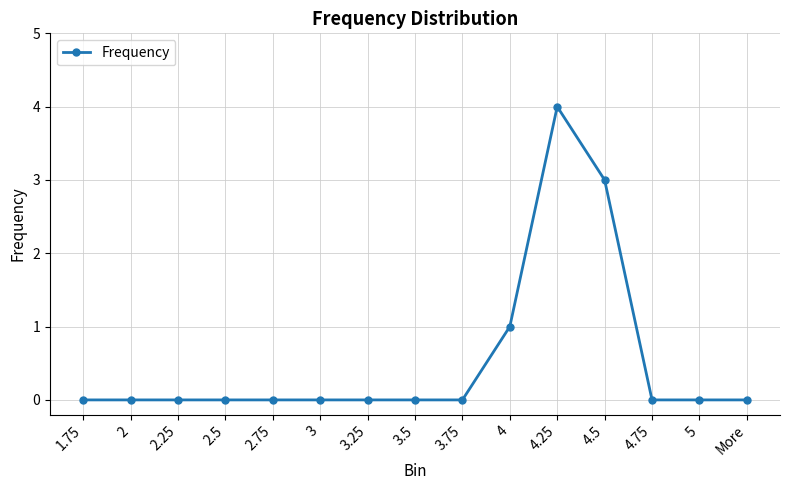

How many series are shown in this chart?

1